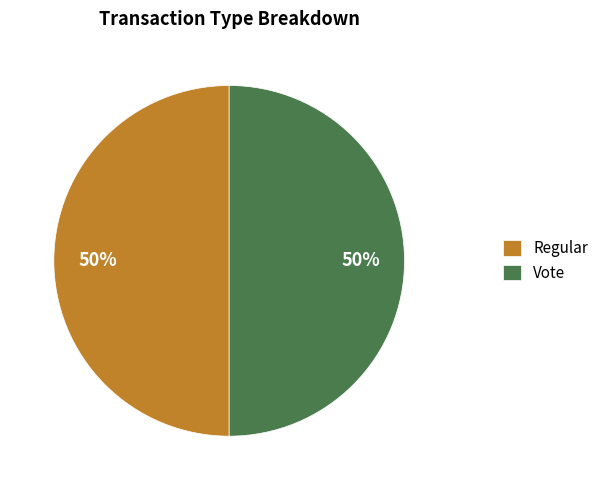

To the nearest percent, what is the difference between the Regular and Vote slice percentages?

0%